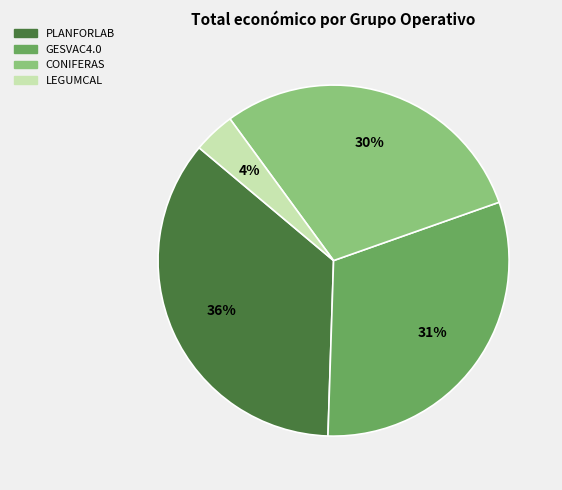

Does any single category account for the majority?

No